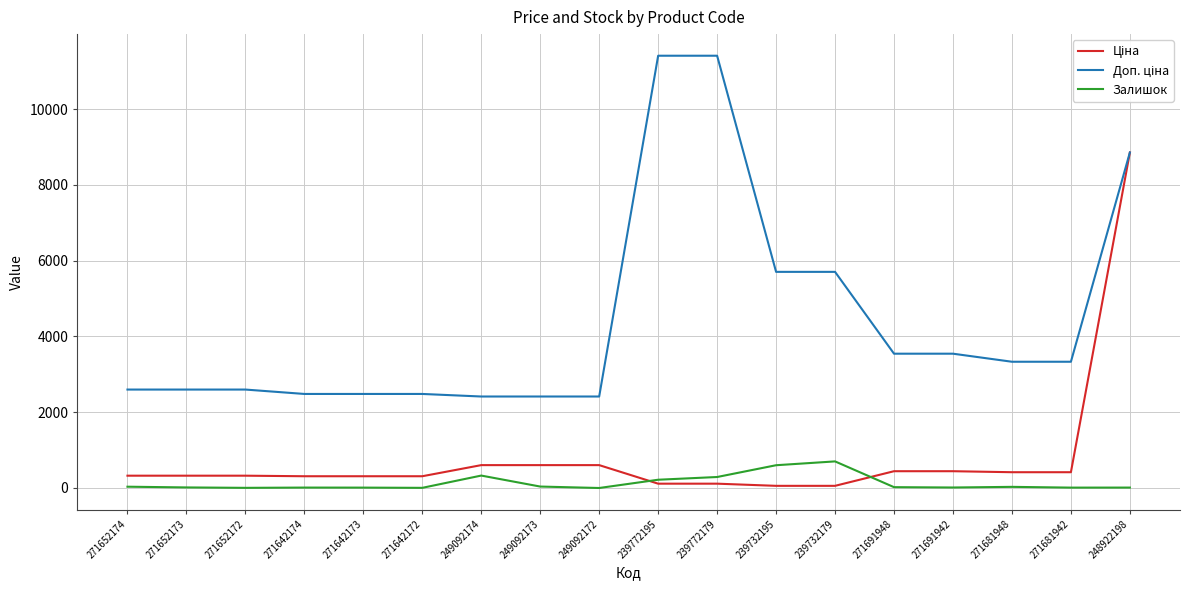

At which category is the sum across all series the highest?

248922198